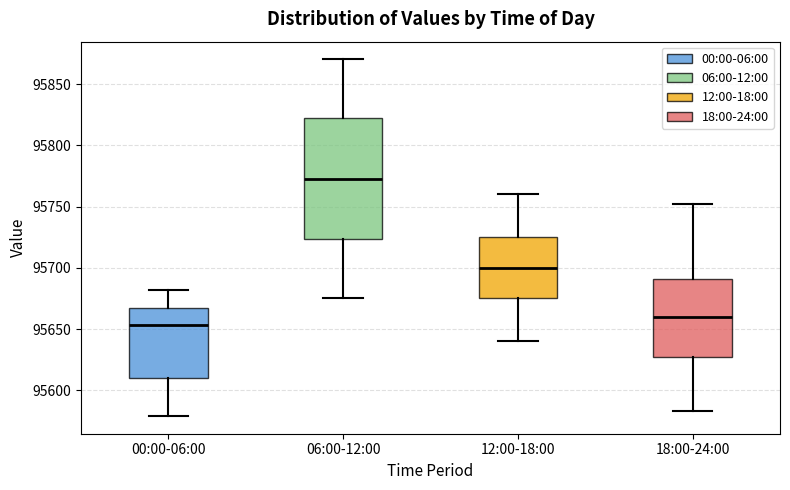

Where does the upper whisker of the box for 06:00-12:00 end on the y-axis? The values are not printed on the chart, so give them approximately, as read against the axis.

95870